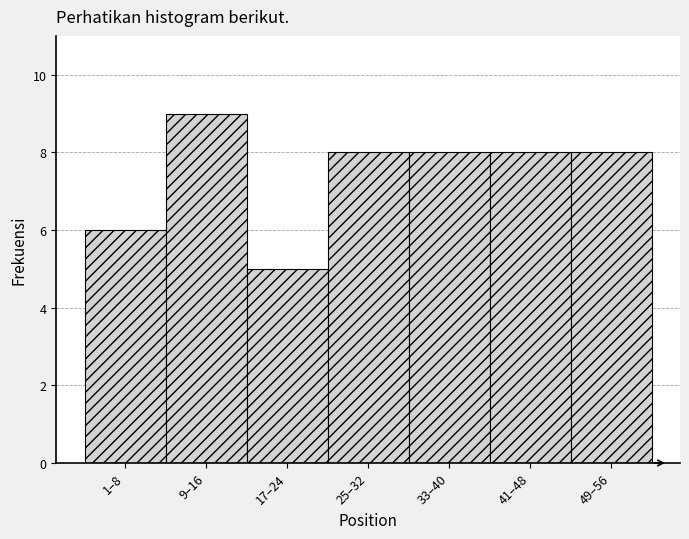

Reading right to left, list all the values displayed in this chart.

8	8	8	8	5	9	6